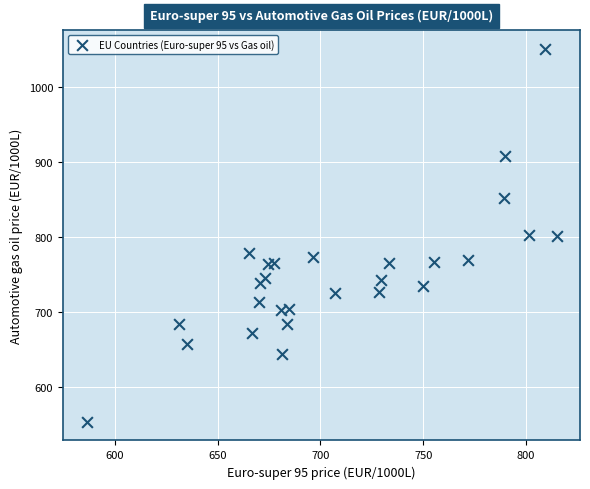

What is the range of Y values (max minus min)?

498.2